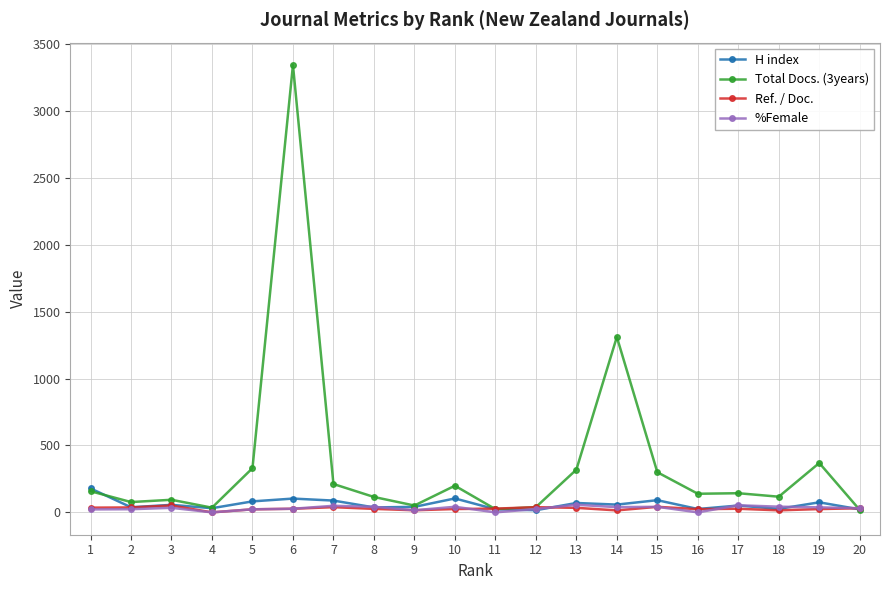

At which category is the sum across all series the highest?

6